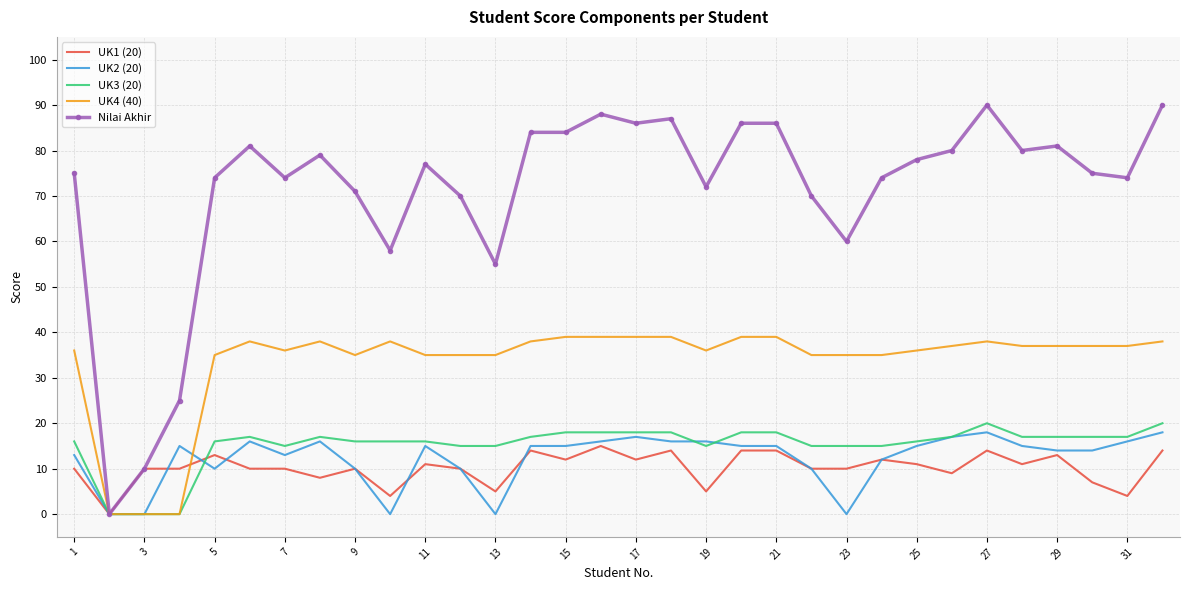

Which series has the largest total across all categories?

Nilai Akhir